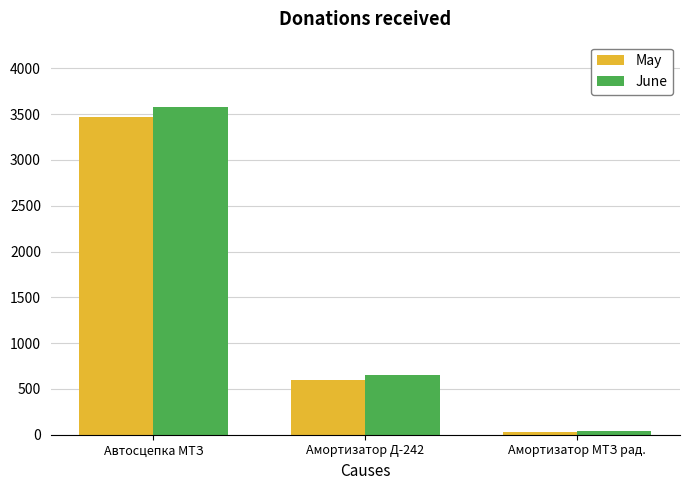

Is the value of June at Амортизатор Д-242 greater than the value of May at Амортизатор Д-242?

Yes